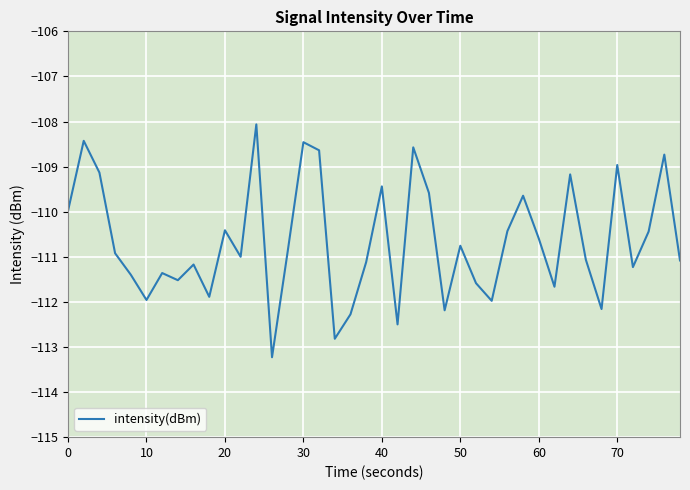

What is the greatest value displayed?

-108.1